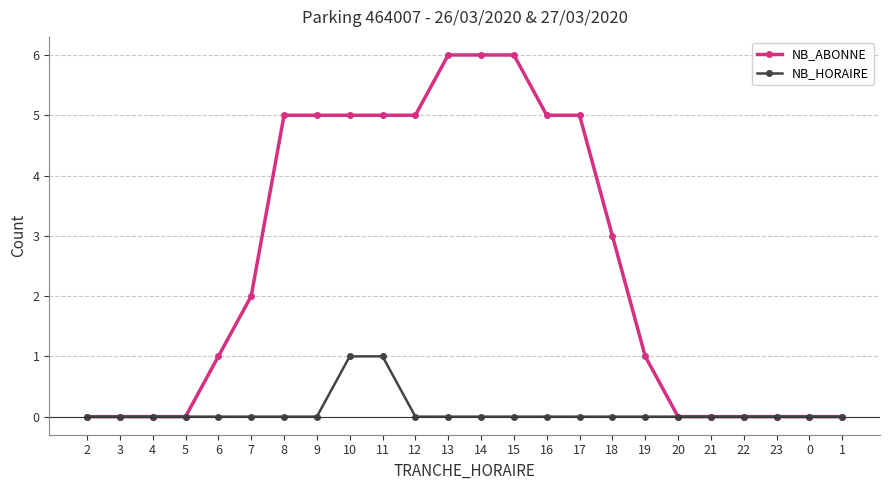

The NB_HORAIRE series shows -1 at 1. True or false?

False